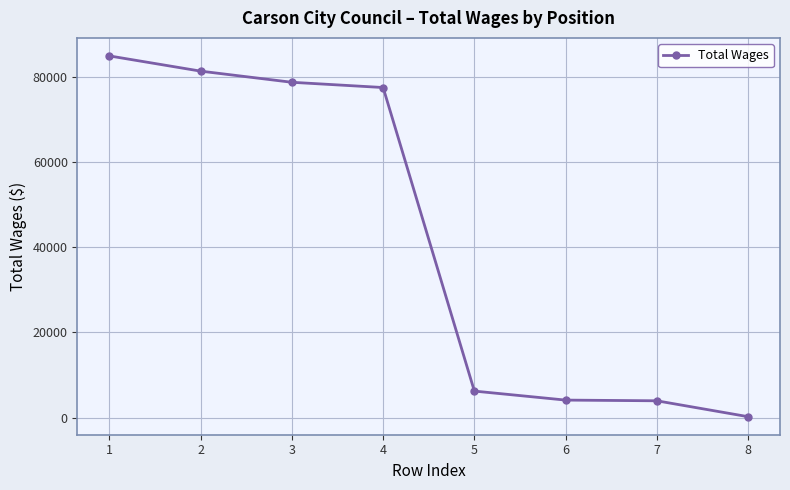

Which category has the highest value across all series?

1